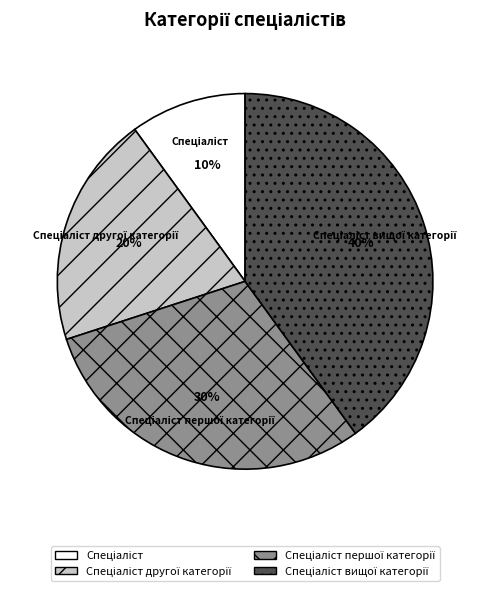

Does any single category account for the majority?

No